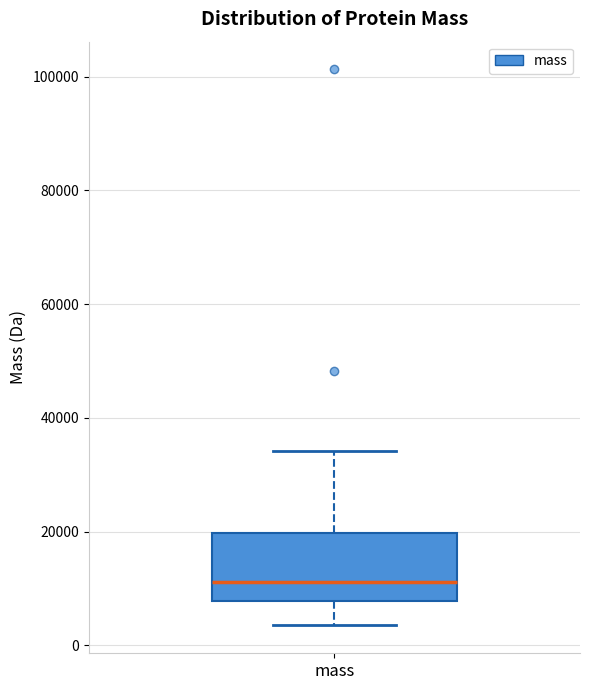

Transcribe this box plot: give where the median line is, the range the box spans, and where the two whiskers end, as read against the y-axis. The values are not printed on the chart, so give them approximately, as read against the axis.

median 12000, box 8000 to 20000, whiskers 4000 to 34000